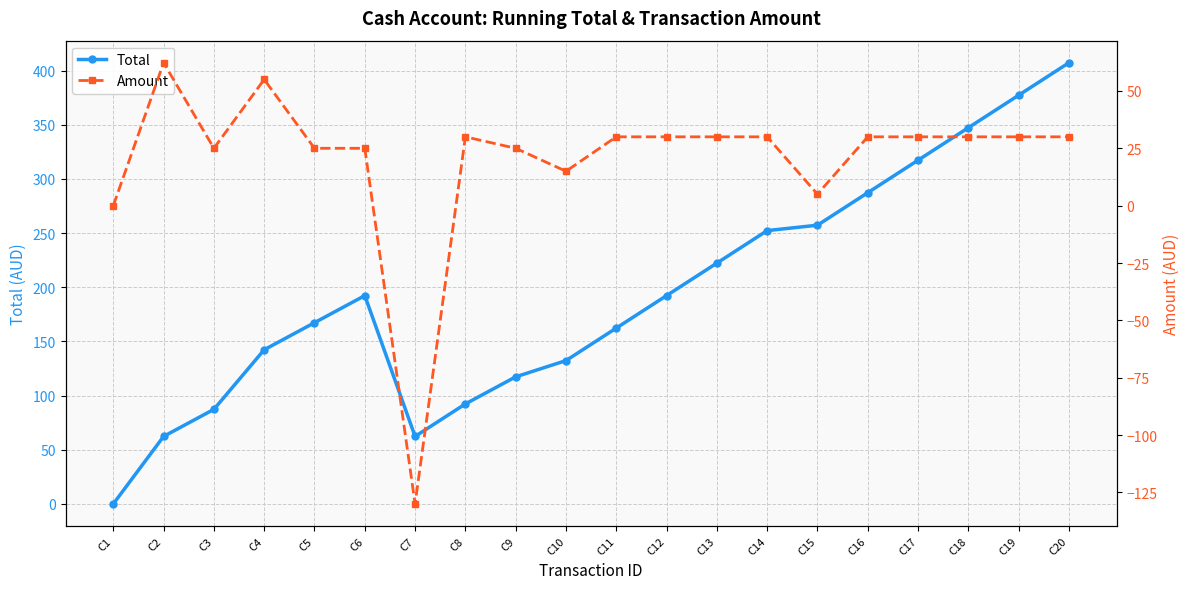

At which category does the chart reach its peak across all series?

C20